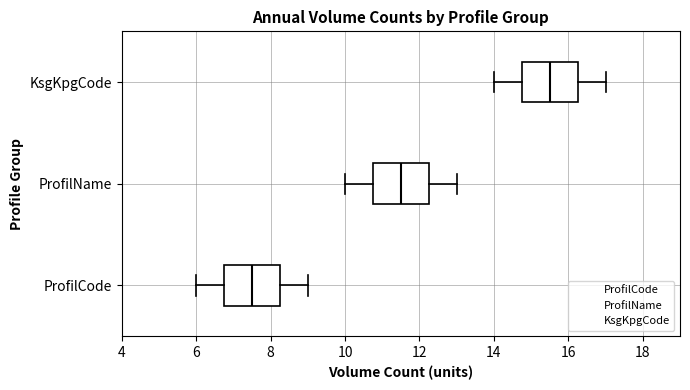

Reading bottom to top, read every box against the x-axis: the position of its median line, the range the box covers, and the ends of its whiskers. The values are not printed on the chart, so give them approximately, as read against the axis.

ProfilCode: median 7.6, box 6.8 to 8.2, whiskers 6.0 to 9.0
ProfilName: median 11.6, box 10.8 to 12.2, whiskers 10.0 to 13.0
KsgKpgCode: median 15.6, box 14.8 to 16.2, whiskers 14.0 to 17.0